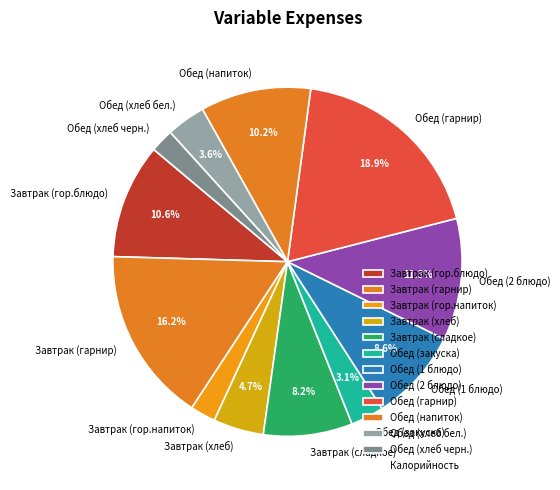

Is there a majority slice in this chart?

No